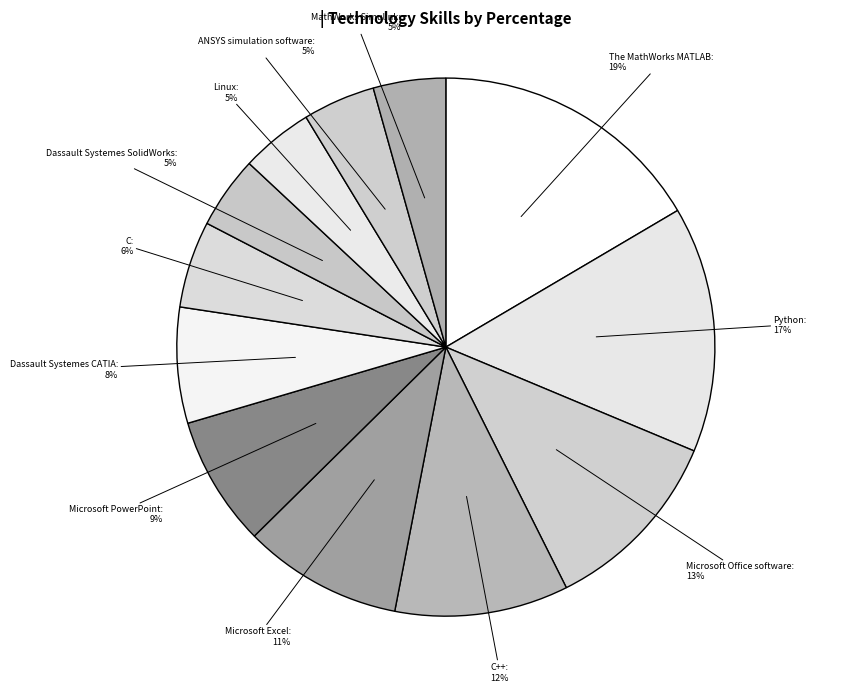

The Linux slice represents 16% of the pie. True or false?

False